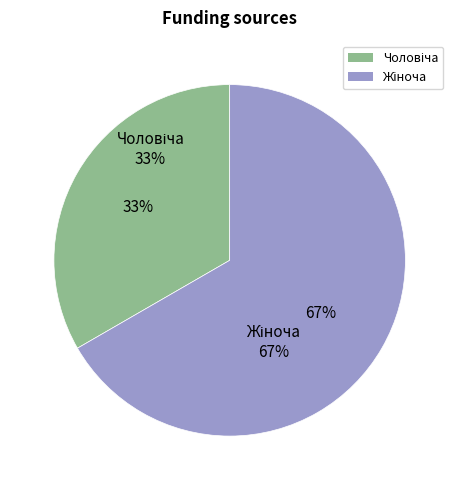

Count the number of slices in the pie.

2